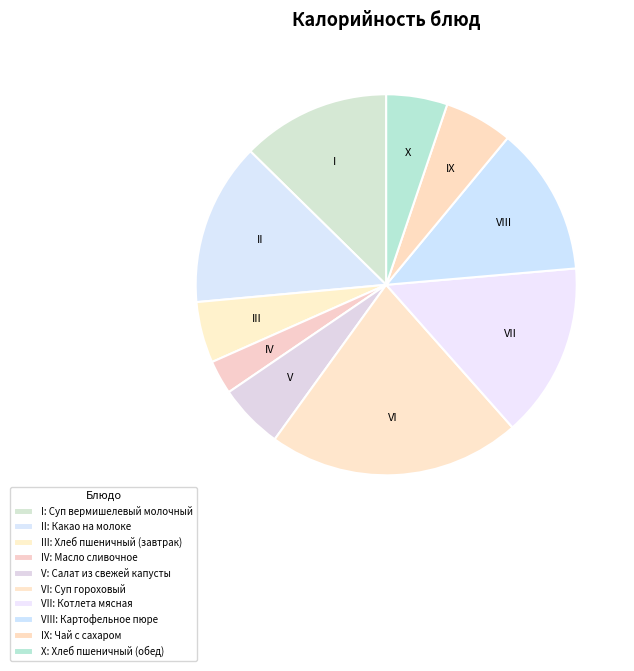

Is there any slice that represents more than half of the pie?

No